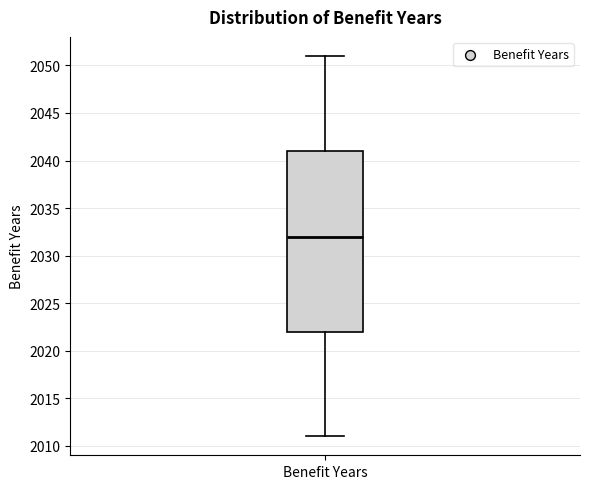

Transcribe this box plot: give where the median line is, the range the box spans, and where the two whiskers end, as read against the y-axis. The values are not printed on the chart, so give them approximately, as read against the axis.

median 2032, box 2022 to 2041, whiskers 2011 to 2051